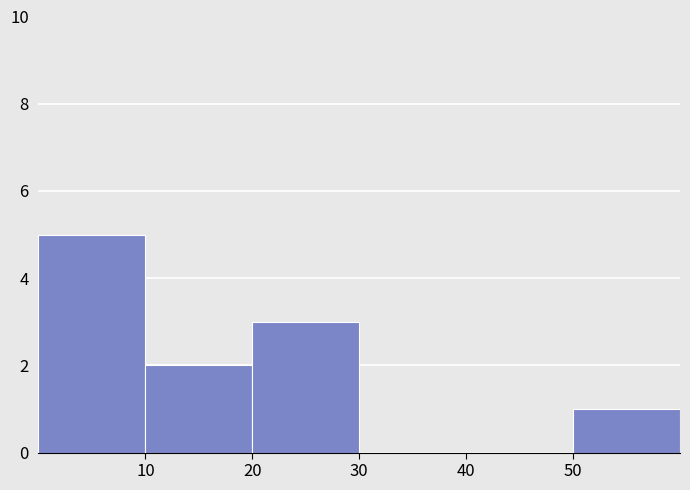

Which range on the x-axis has the tallest bar?

0 to 10